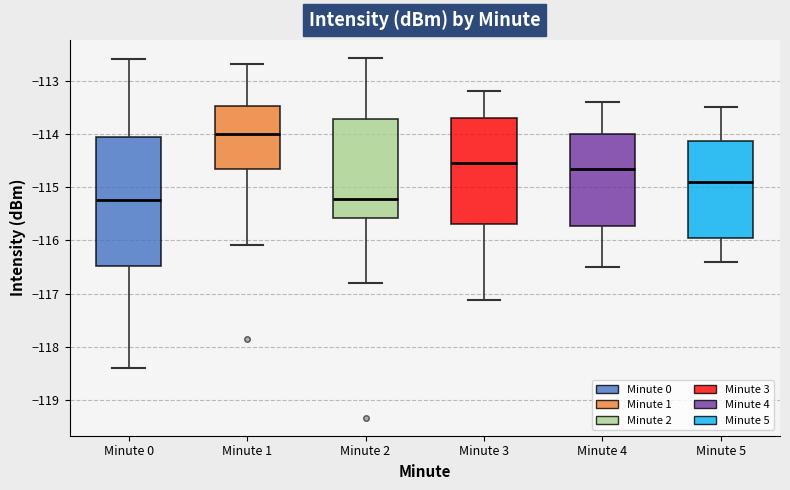

Reading left to right, read every box against the y-axis: the position of its median line, the range the box covers, and the ends of its whiskers. The values are not printed on the chart, so give them approximately, as read against the axis.

Minute 0: median -115.2, box -116.5 to -114.1, whiskers -118.4 to -112.6
Minute 1: median -114.0, box -114.7 to -113.5, whiskers -116.1 to -112.7
Minute 2: median -115.2, box -115.6 to -113.7, whiskers -116.8 to -112.6
Minute 3: median -114.5, box -115.7 to -113.7, whiskers -117.1 to -113.2
Minute 4: median -114.6, box -115.7 to -114.0, whiskers -116.5 to -113.4
Minute 5: median -114.9, box -115.9 to -114.1, whiskers -116.4 to -113.5